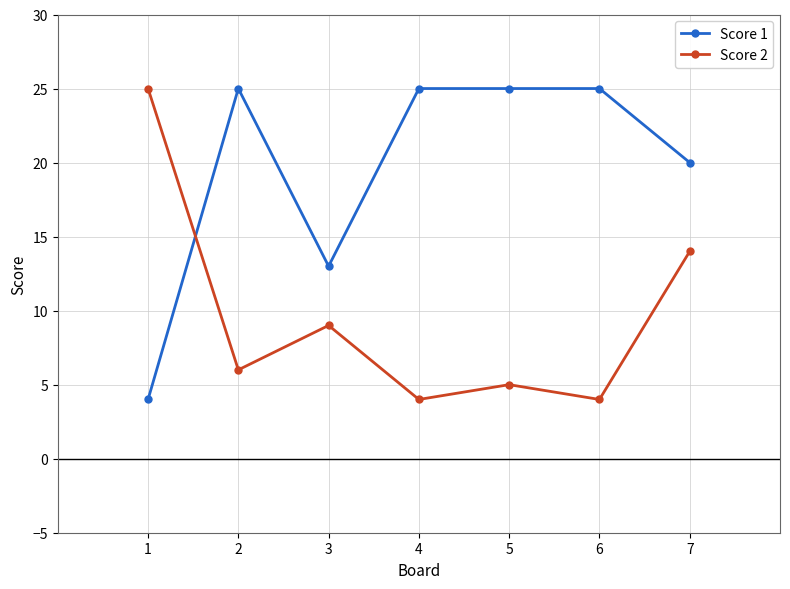

Is the value of Score 1 at 3 greater than the value of Score 2 at 5?

Yes